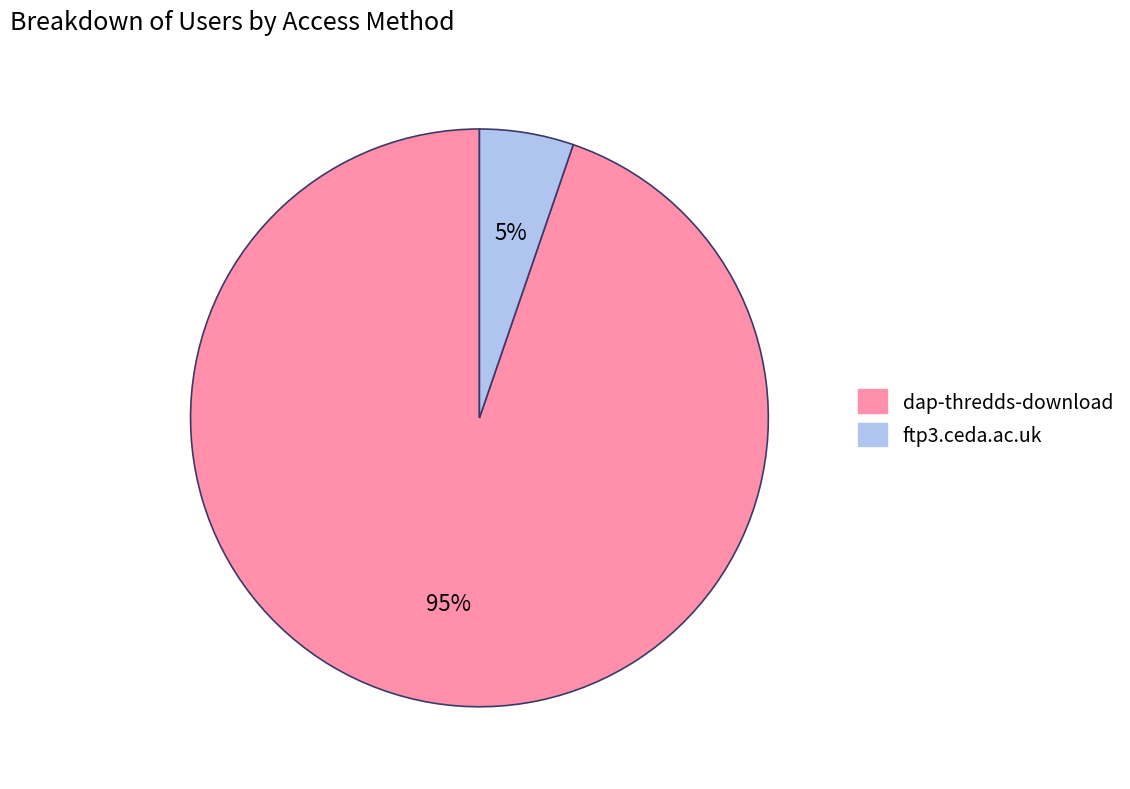

Is there a majority slice in this chart?

Yes